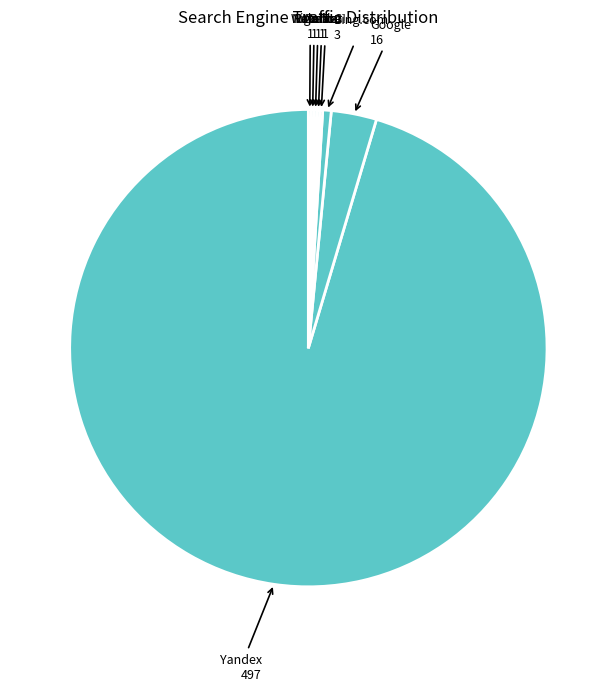

What is the largest slice in the pie chart?

Yandex